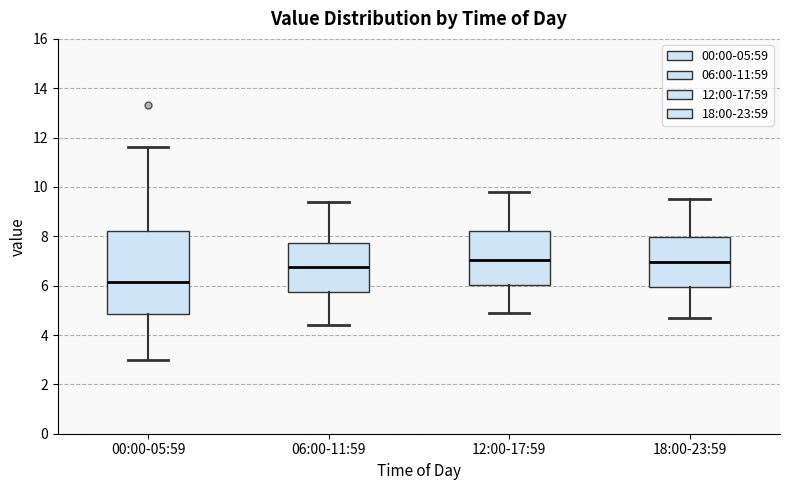

Which box is the tallest, from its lower edge to its upper edge?

00:00-05:59